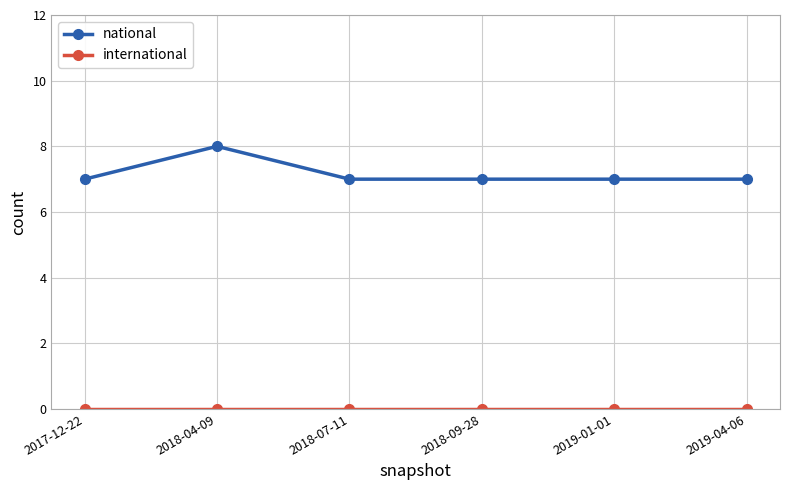

The national series shows 9 at 2018-09-28. True or false?

False